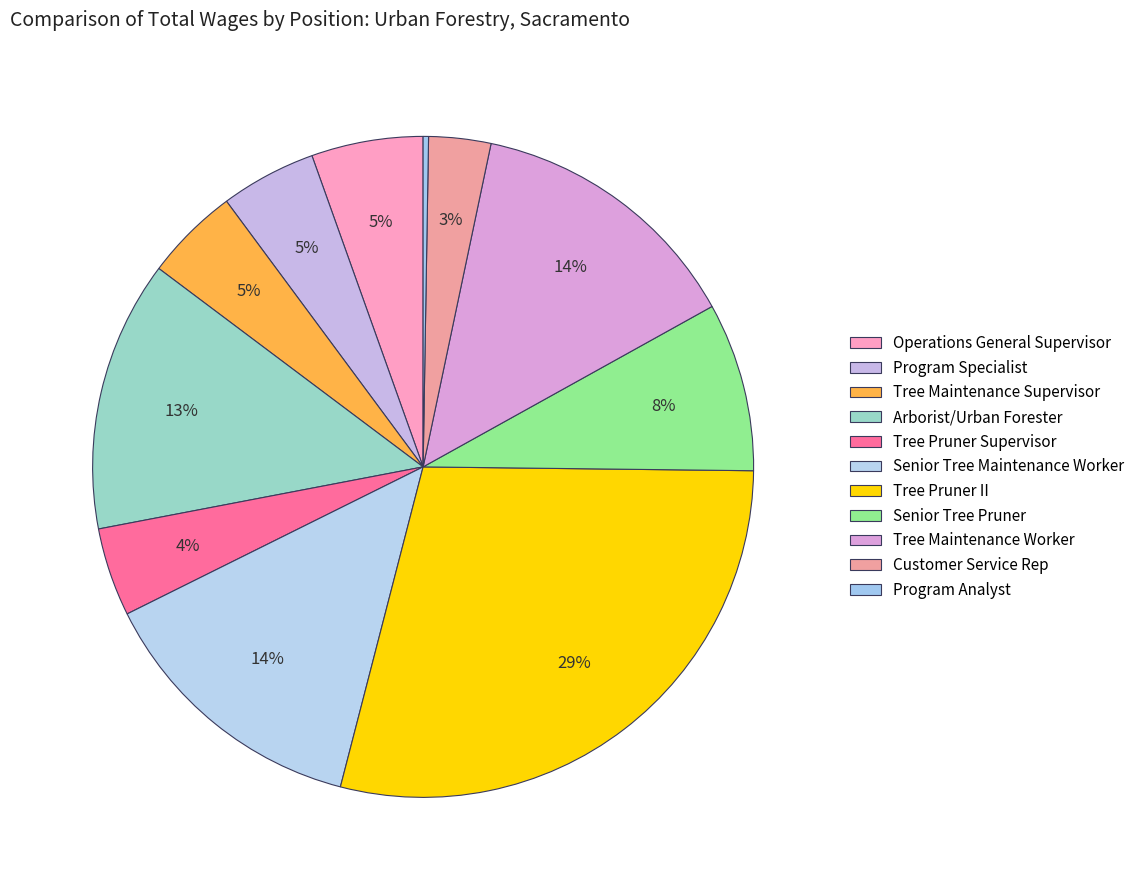

To the nearest percent, what is the difference between the largest and smallest slice percentages?

29%